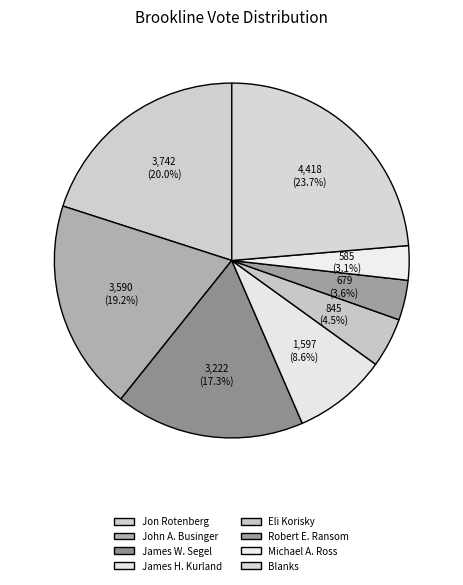

Is Blanks the majority of the pie?

No